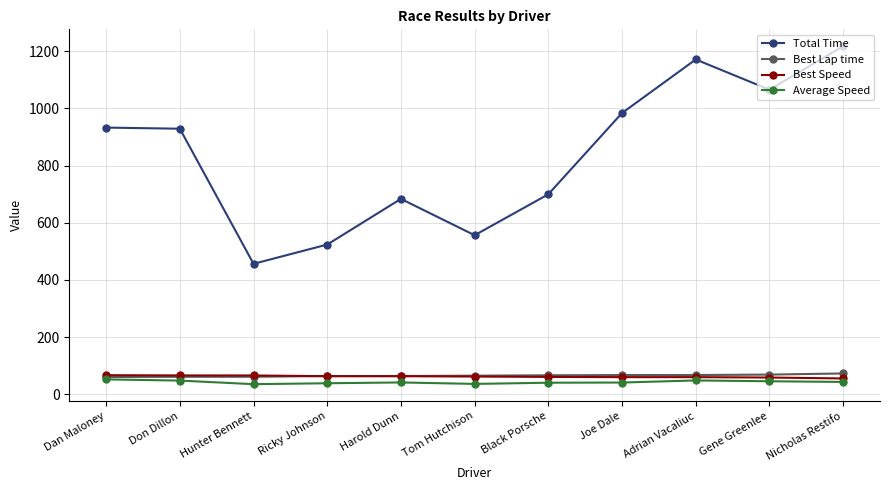

How many lines are shown in the chart?

4